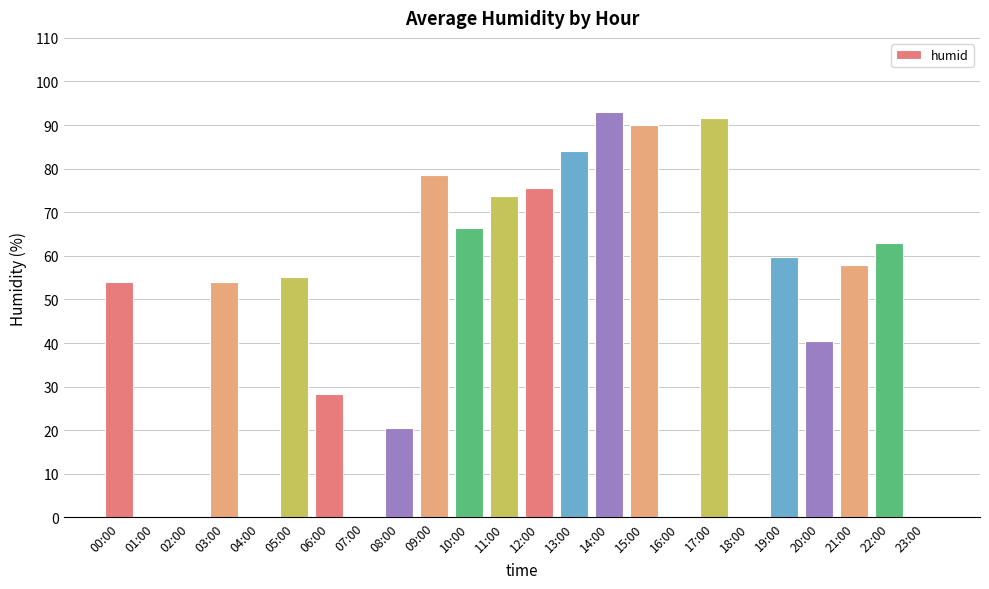

True or false: the data shows 0.0 at 23:00.

True